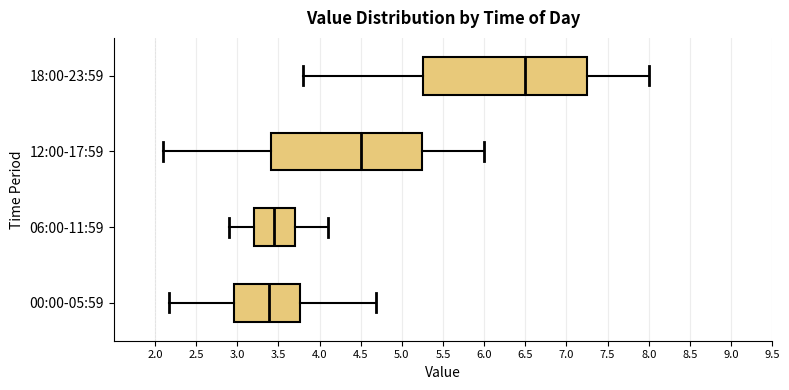

Which box is the widest, from its left edge to its right edge?

18:00-23:59